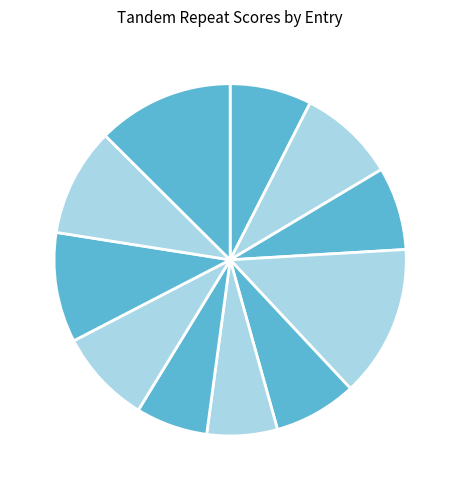

Which slice is the largest?

Pisolithus microcarpus 4